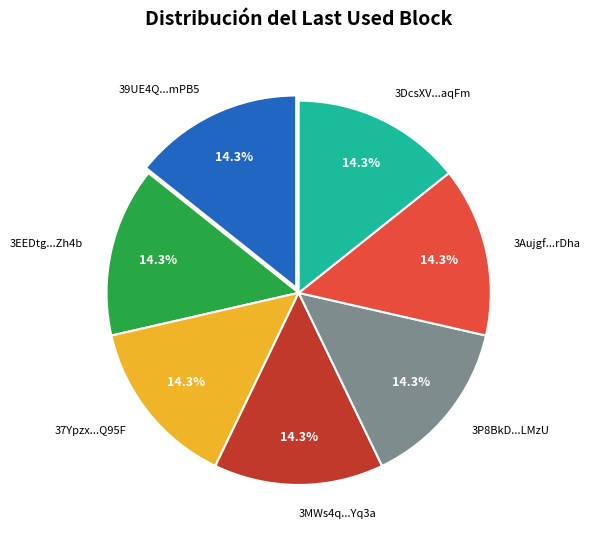

Combined, do 39UE4Q...mPB5 and 37Ypzx...Q95F account for over 50%?

No